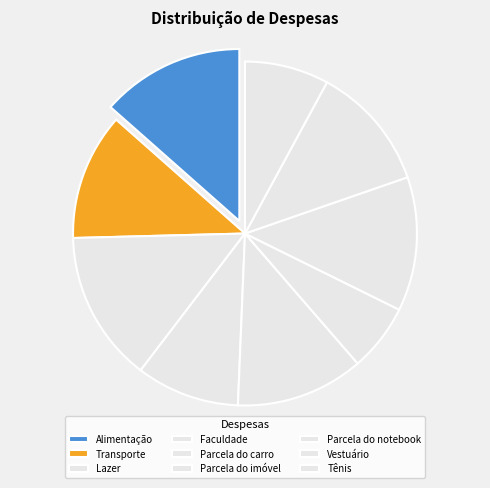

How many slices are in this pie chart?

9